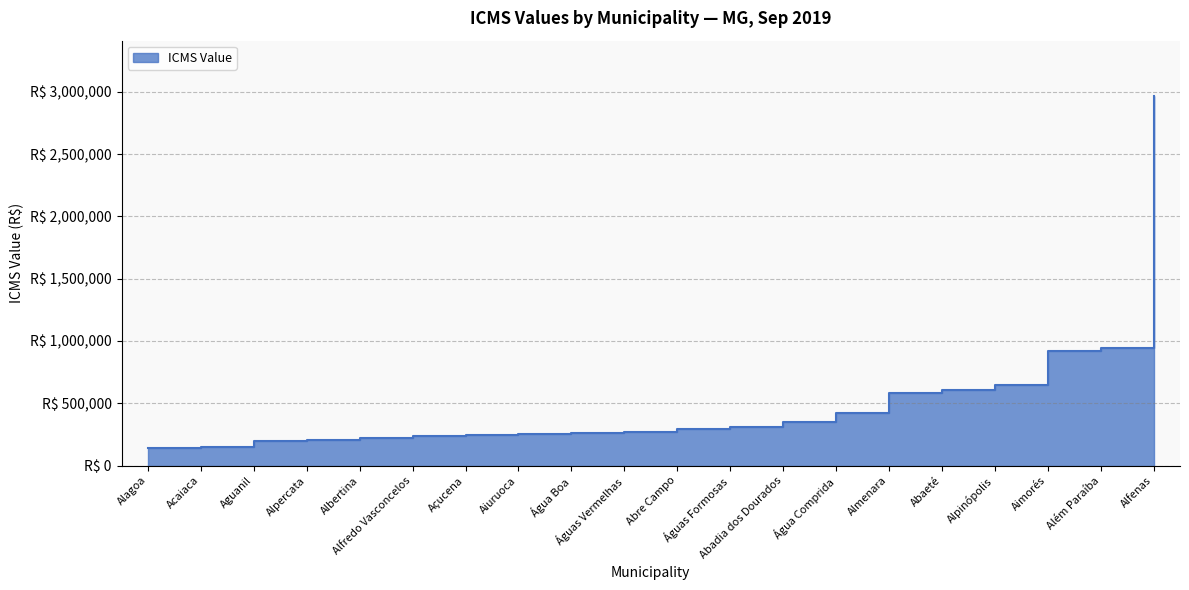

What is the difference between the maximum and minimum values?

2820019.6